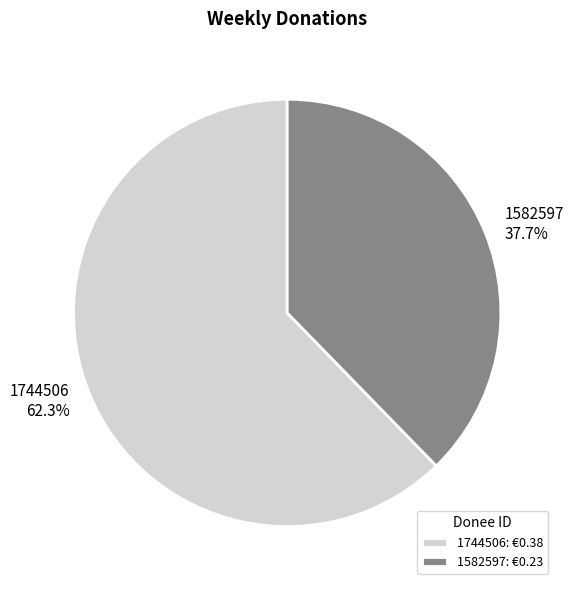

To the nearest percent, what is the difference between the largest and smallest slice percentages?

25%